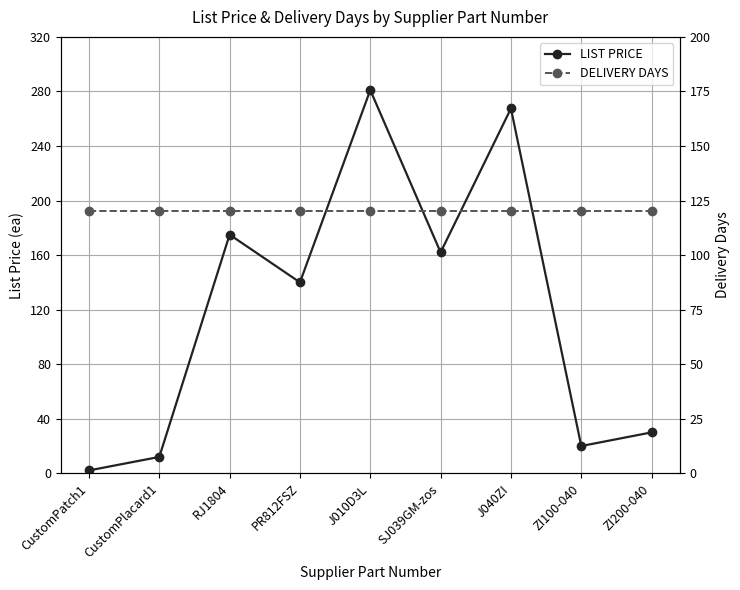

After their last crossing, which series has the higher values: DELIVERY DAYS or LIST PRICE?

DELIVERY DAYS